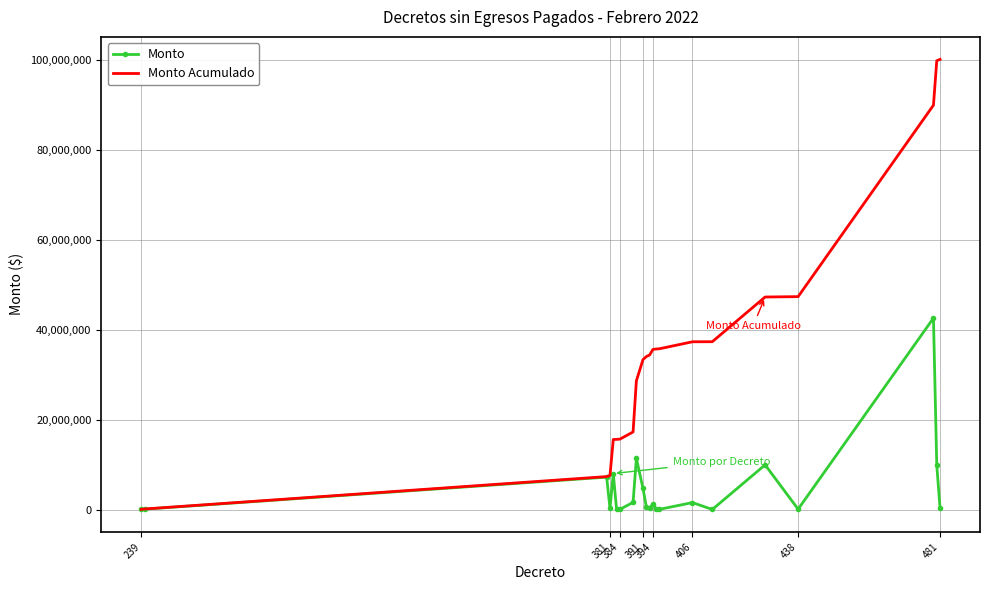

Rank the series by their average value, from highest to lowest.

Monto Acumulado, Monto